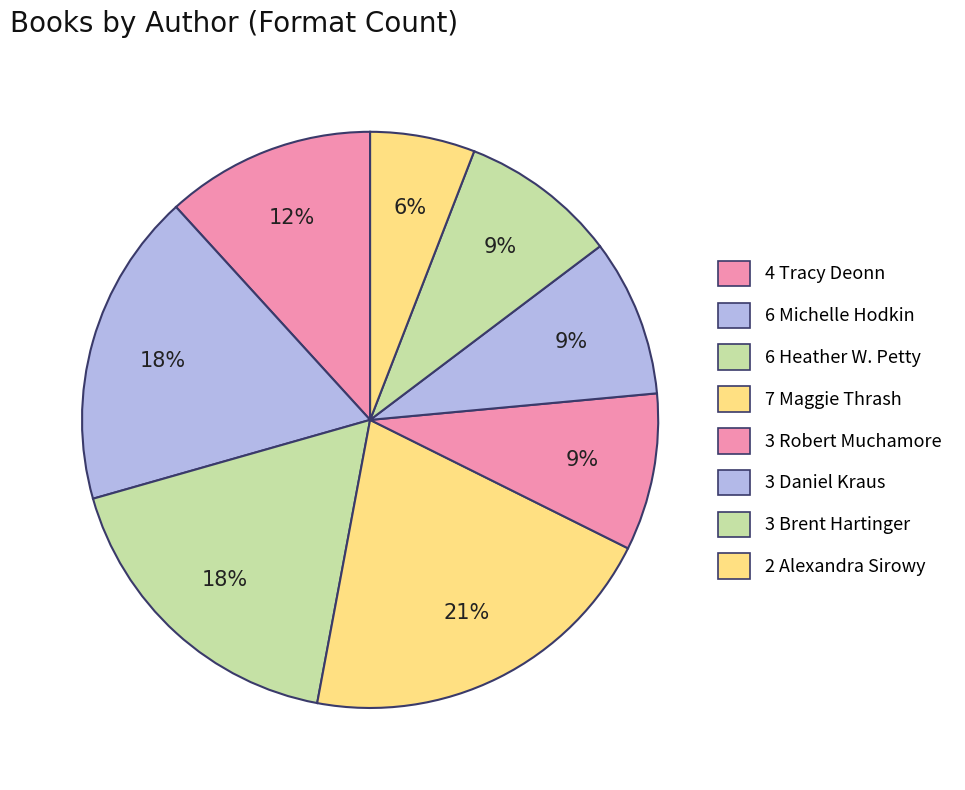

How many slices are in this pie chart?

8